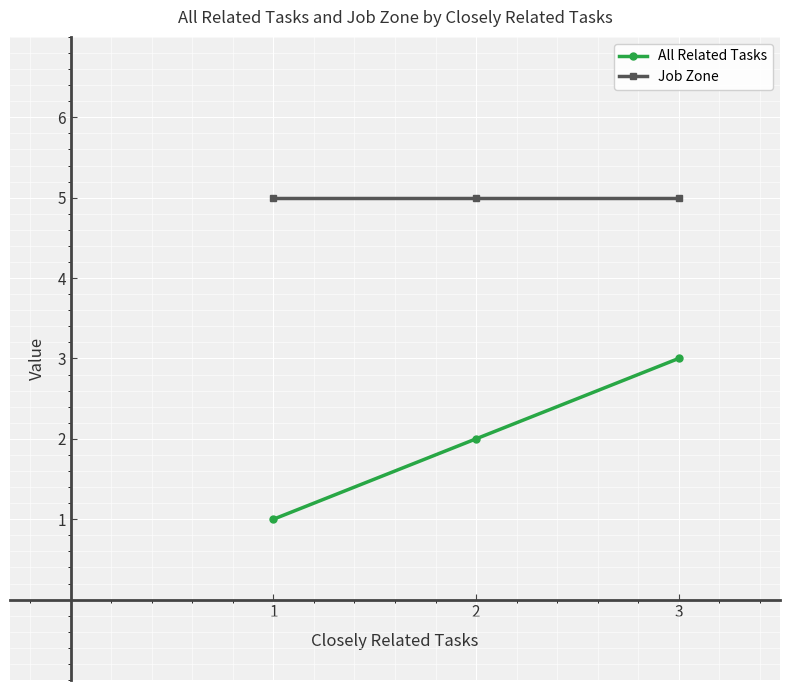

How many categories are shown in the chart?

3